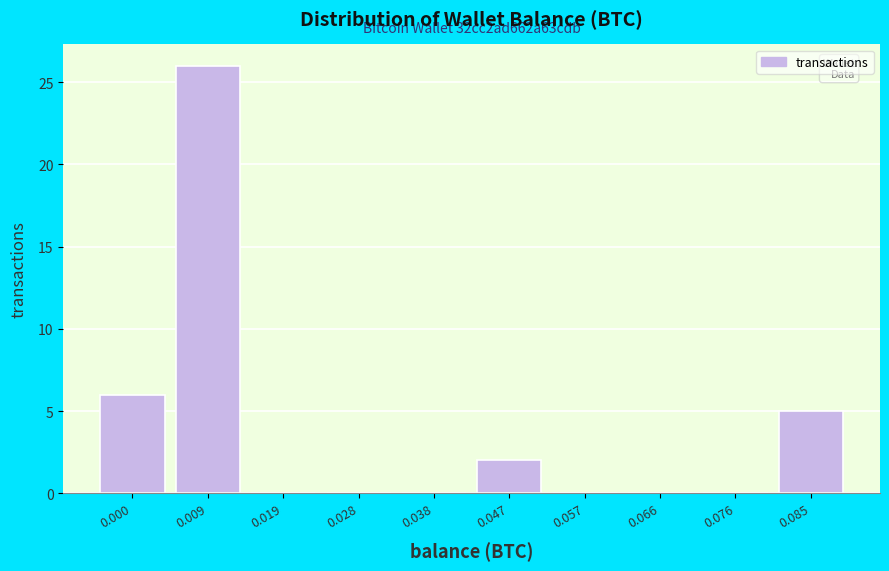

Reading right to left, what are all the values shown in this chart?

0.085=5	0.076=0	0.066=0	0.057=0	0.047=2	0.038=0	0.028=0	0.019=0	0.009=26	0.000=6